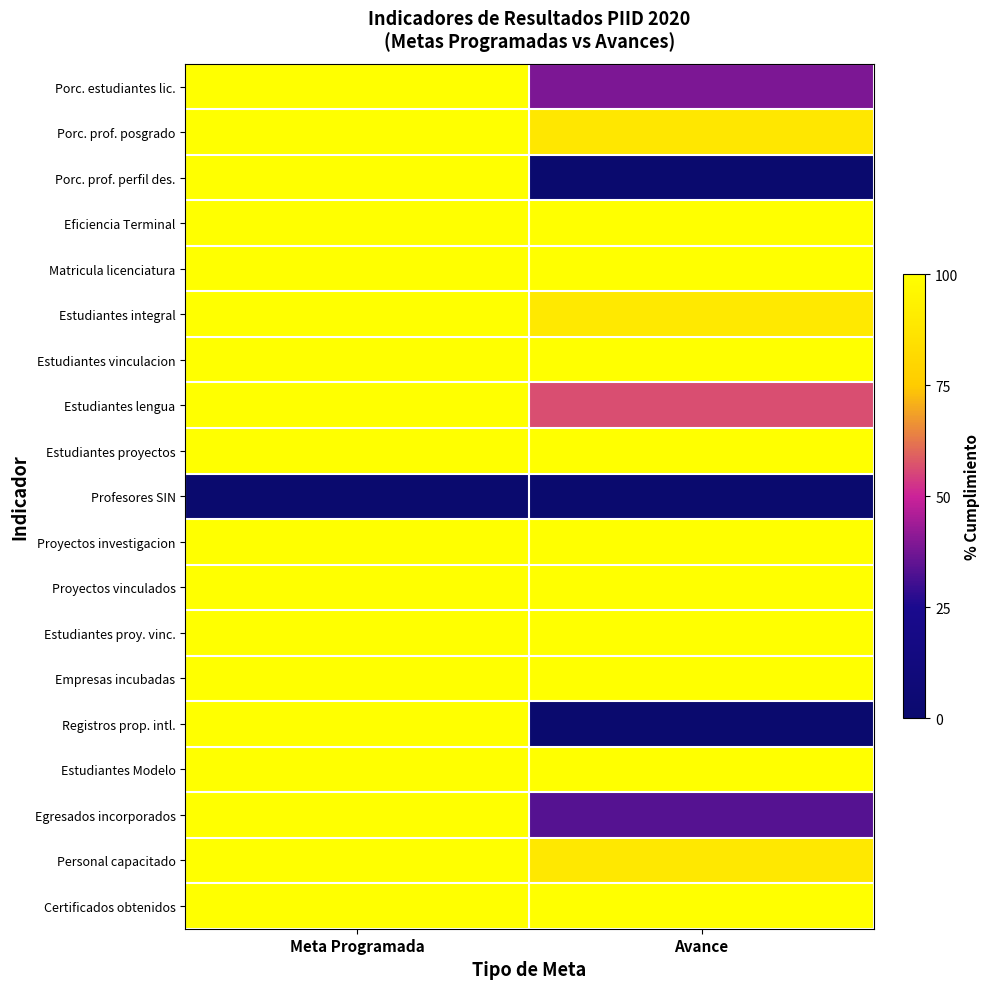

Which category has the highest value across all series?

Avance